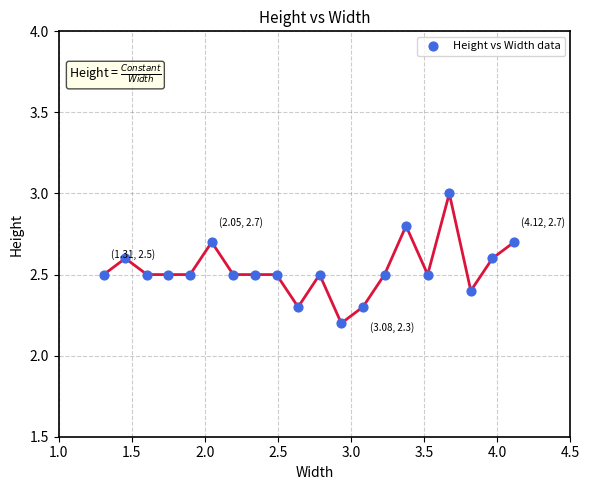

What Y value in the scatter plot is closest to 2?

2.2